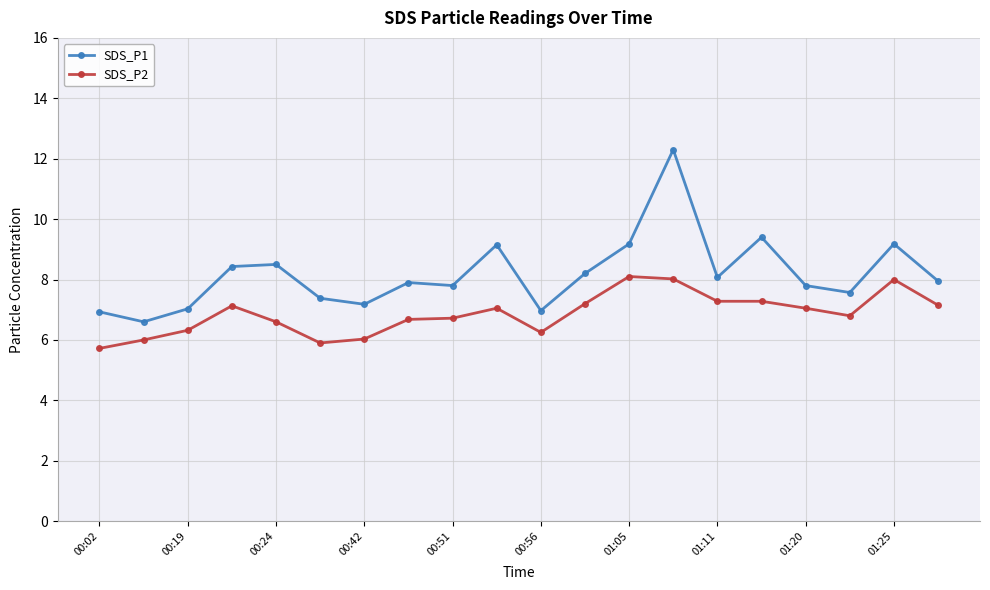

True or false: SDS_P2 has more than 2 points higher than both neighbors.

True